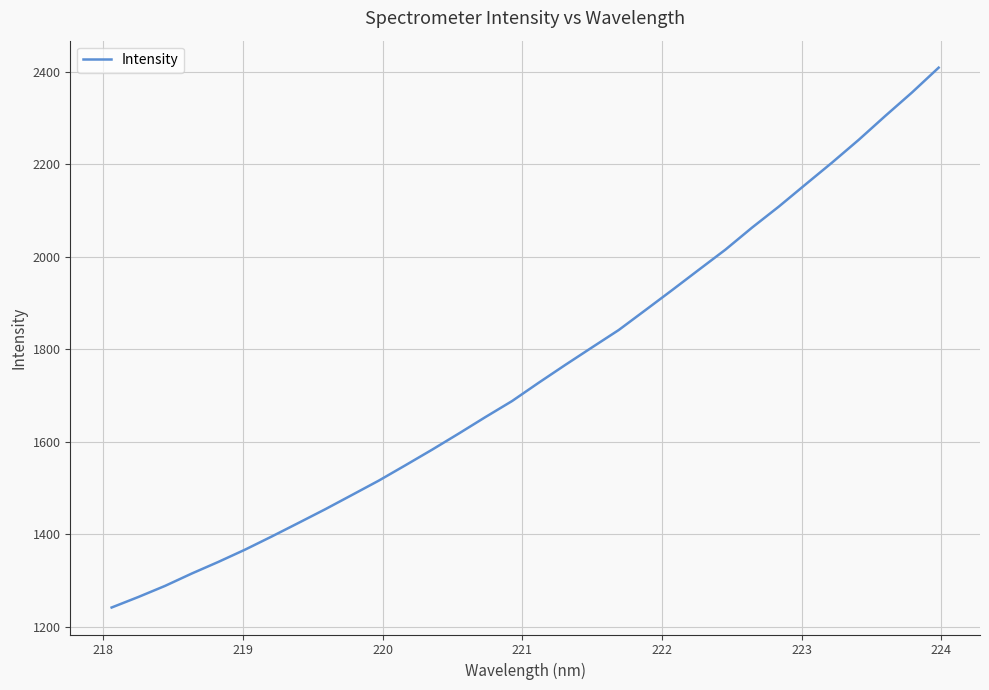

What is the smallest value displayed?

1242.0